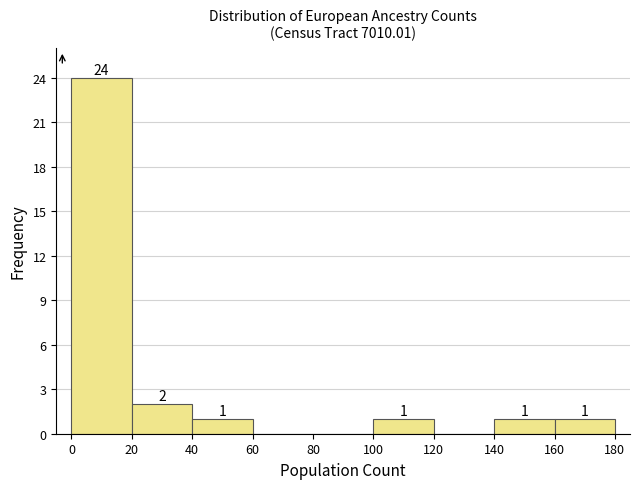

Over which range of the x-axis is the bar tallest?

0 to 20